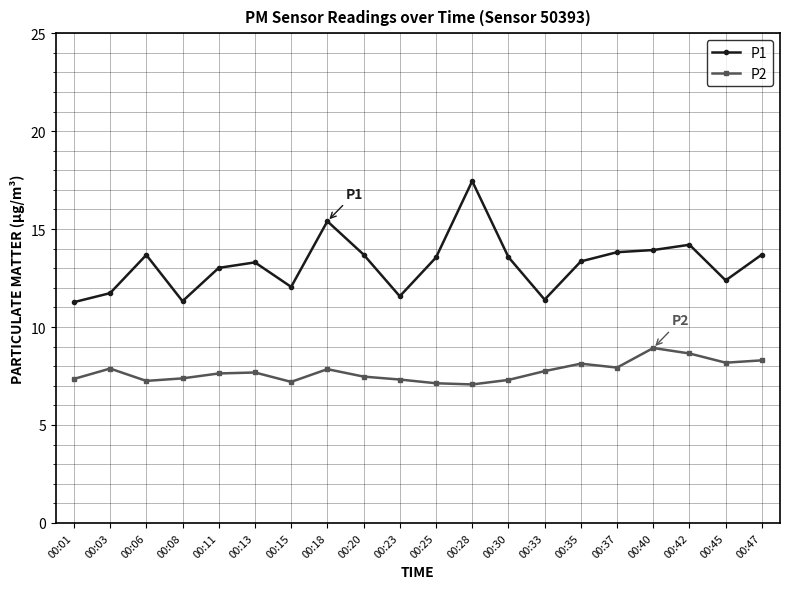

Count the number of categories in the chart.

20